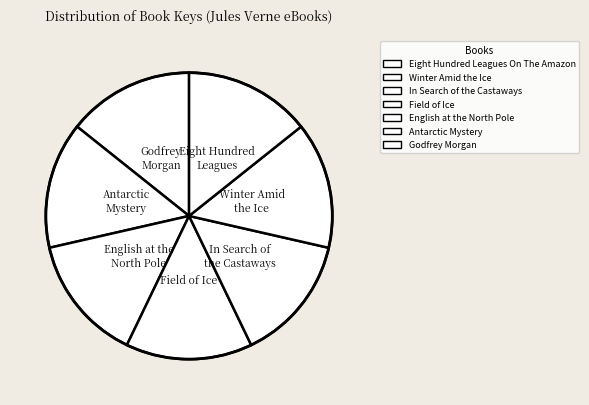

To the nearest percent, what portion does Winter Amid the Ice represent?

14%